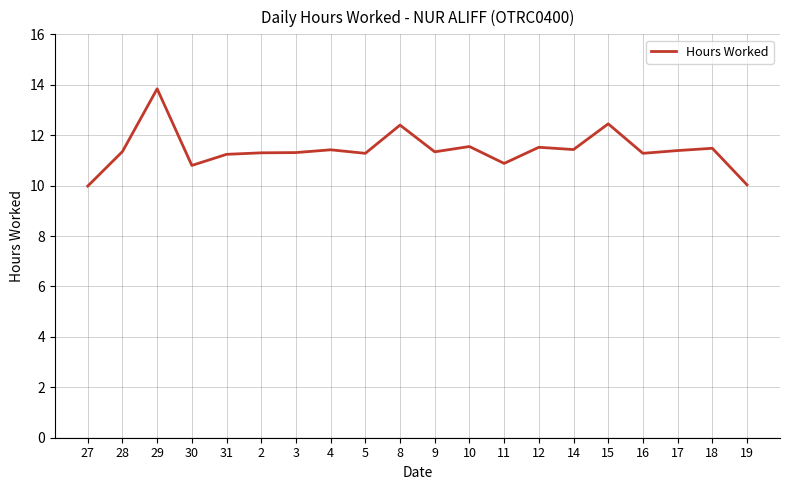

What position from the right is 14?

6